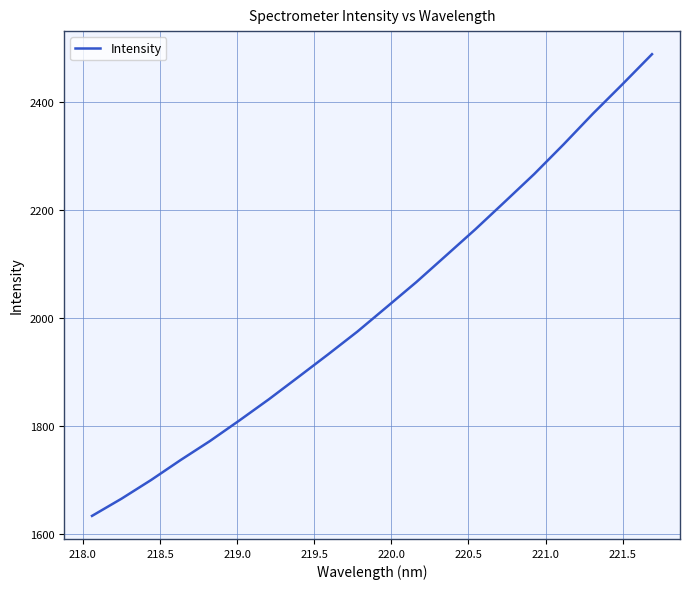

Count the number of data series in this chart.

1